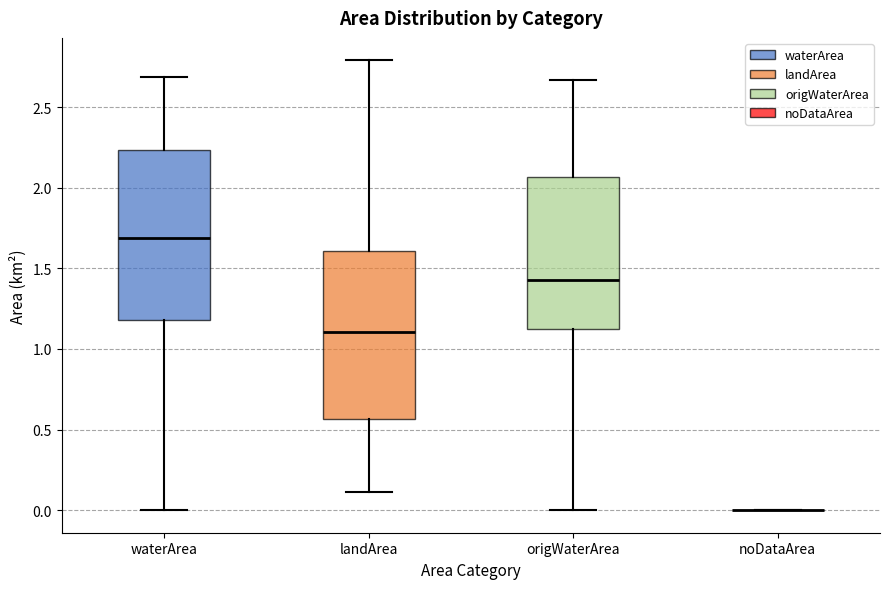

Reading left to right, transcribe this box plot: for each box, give where its median line is, the range the box spans, and where its two whiskers end, as read against the y-axis. The values are not printed on the chart, so give them approximately, as read against the axis.

waterArea: median 1.70, box 1.20 to 2.25, whiskers 0.00 to 2.70
landArea: median 1.10, box 0.55 to 1.60, whiskers 0.10 to 2.80
origWaterArea: median 1.45, box 1.15 to 2.05, whiskers 0.00 to 2.65
noDataArea: box collapsed to a line at 0.00, whiskers 0.00 to 0.00